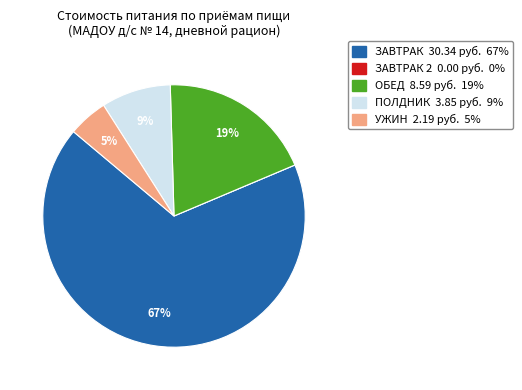

Which slice is the largest?

ЗАВТРАК 30.34 руб. 67%